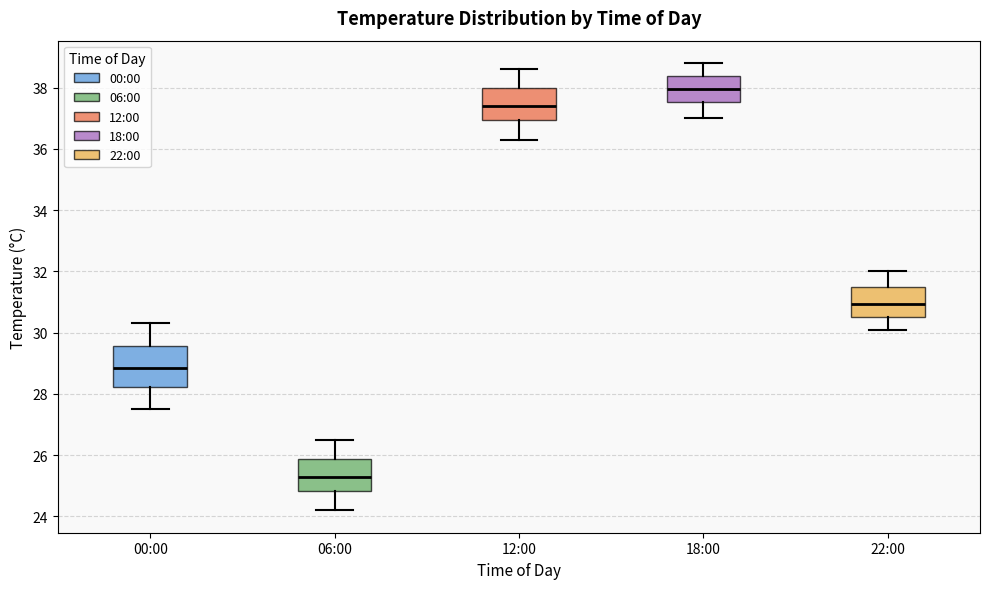

Where is the upper edge of the box for 00:00 on the y-axis? The values are not printed on the chart, so give them approximately, as read against the axis.

29.6